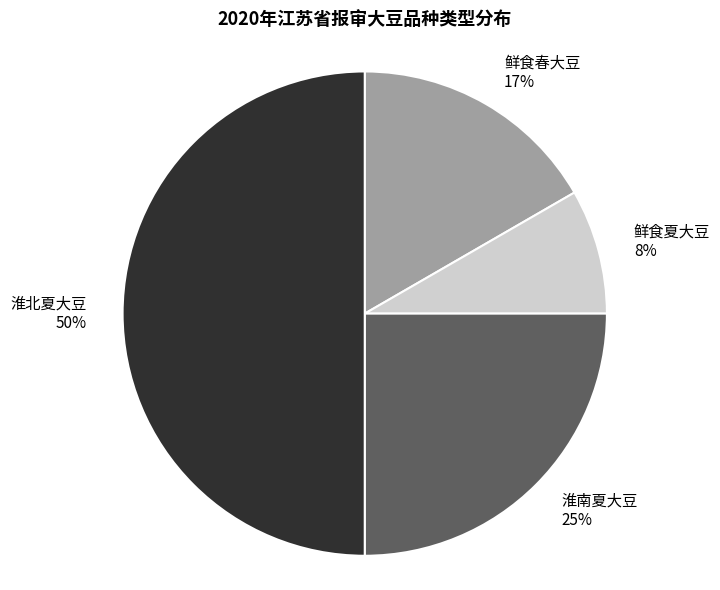

Which category has the smallest portion of the pie?

鲜食夏大豆